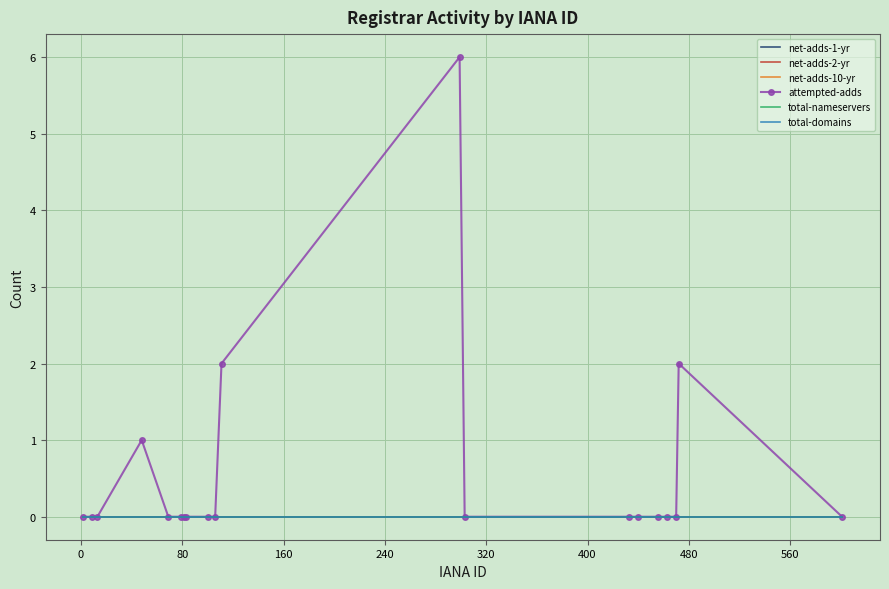

How many lines are shown in the chart?

6